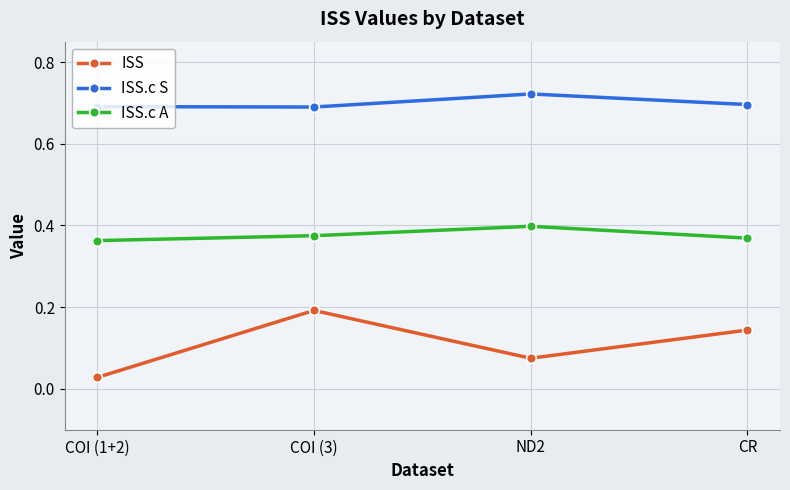

Which category has the highest value across all series?

ND2